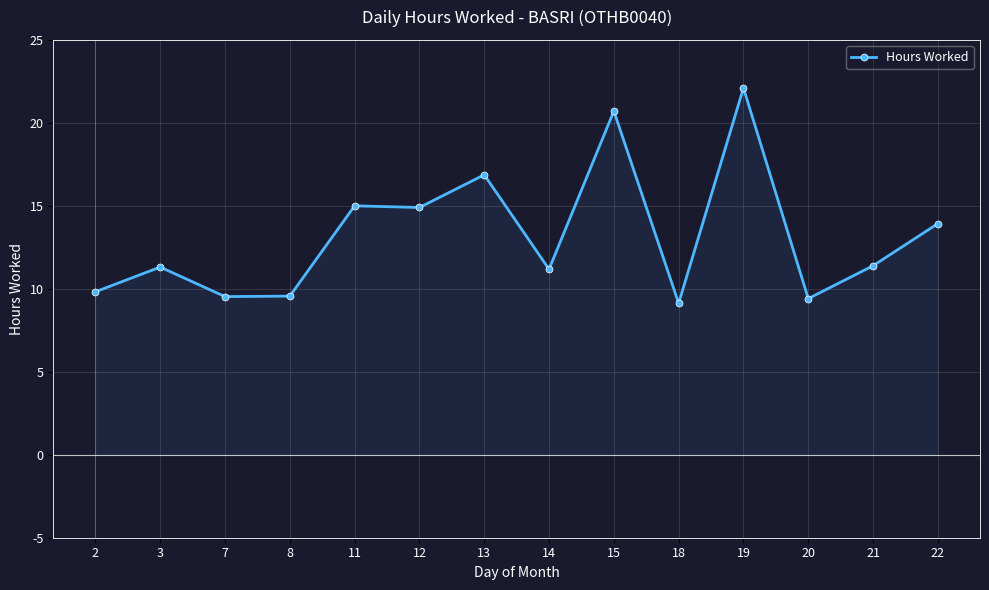

Where is the first local maximum?

3